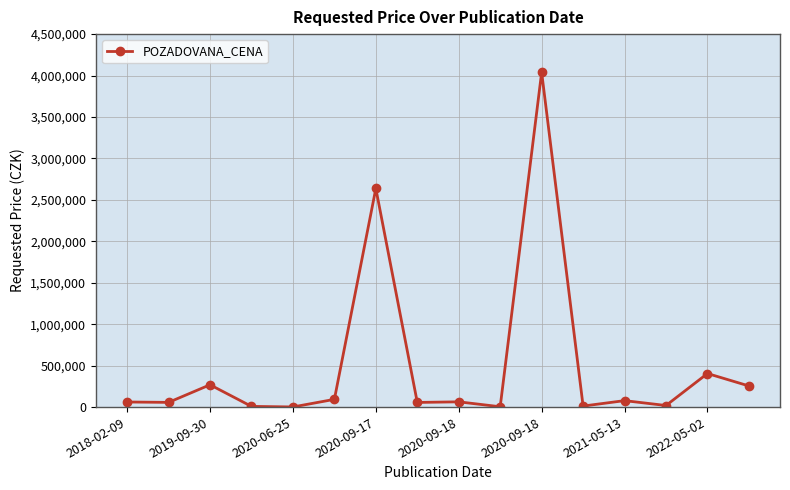

True or false: the data has more than 0 interior local peaks.

True